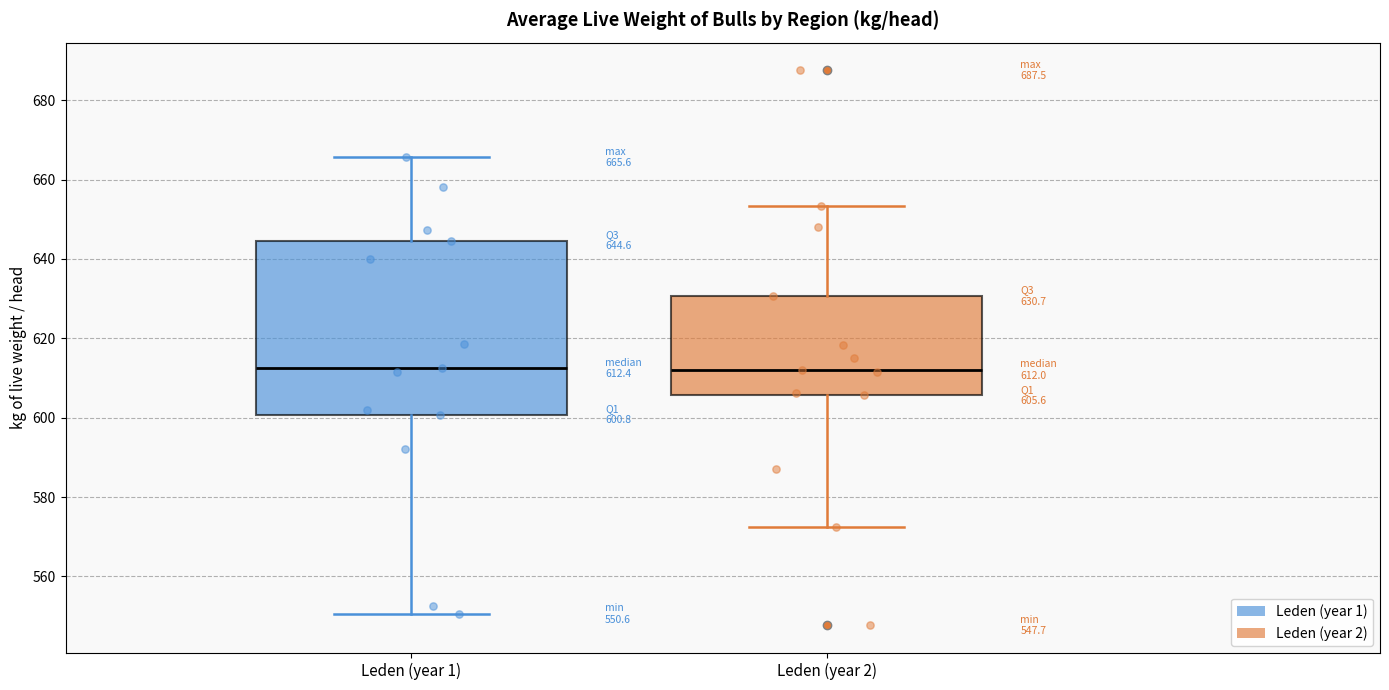

Which box is the tallest, from its lower edge to its upper edge?

Leden (year 1)